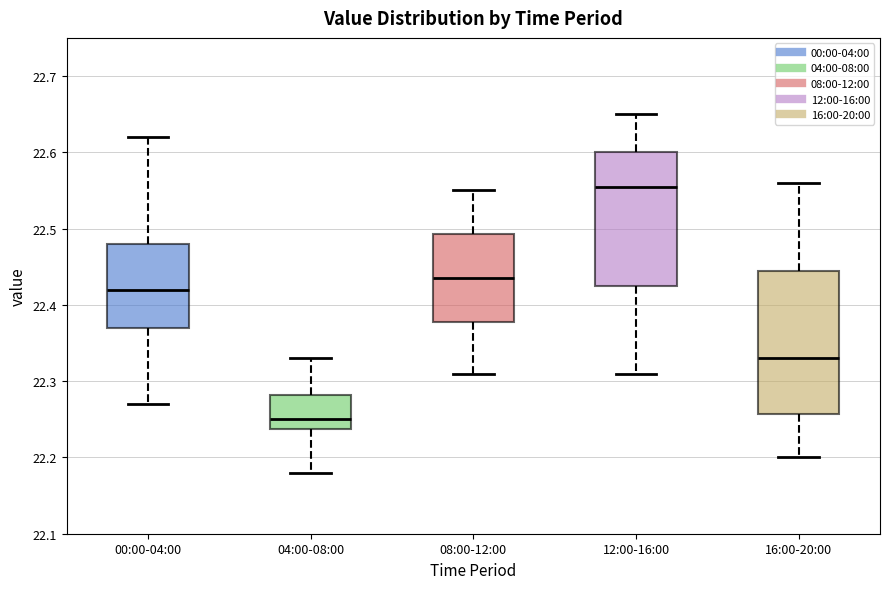

Where is the lower edge of the box for 12:00-16:00 on the y-axis? The values are not printed on the chart, so give them approximately, as read against the axis.

22.43